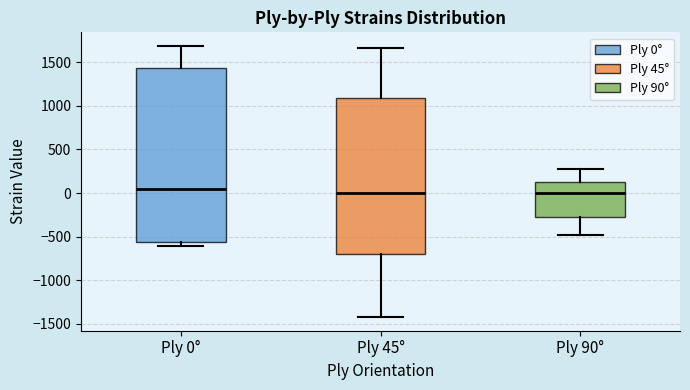

Reading left to right, read every box against the y-axis: the position of its median line, the range the box covers, and the ends of its whiskers. The values are not printed on the chart, so give them approximately, as read against the axis.

Ply 0°: median 50, box -550 to 1450, whiskers -600 to 1700
Ply 45°: median 0, box -700 to 1100, whiskers -1400 to 1650
Ply 90°: median 0, box -250 to 100, whiskers -450 to 250